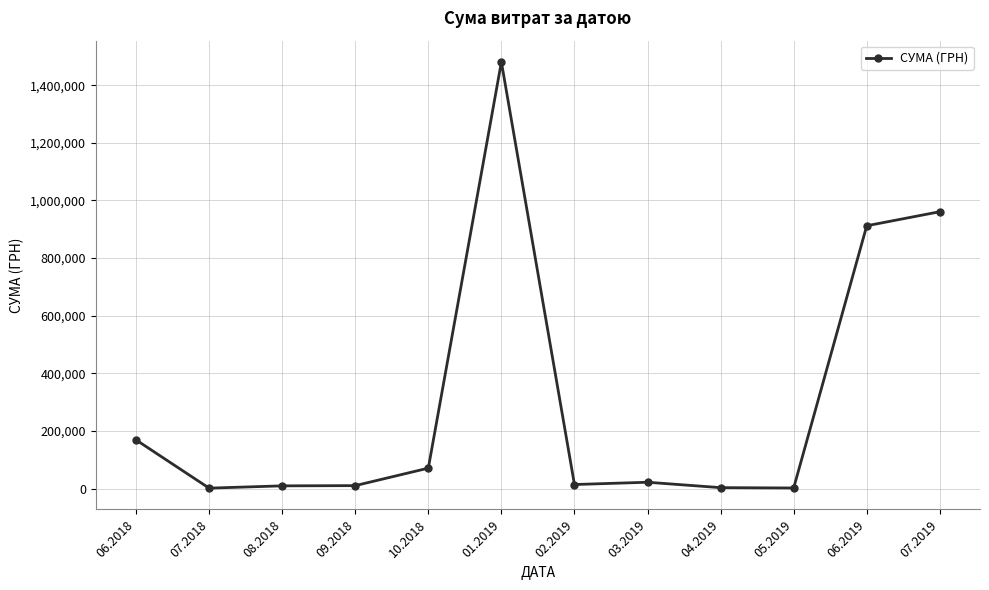

The value at 10.2018 is 70700.0. True or false?

True